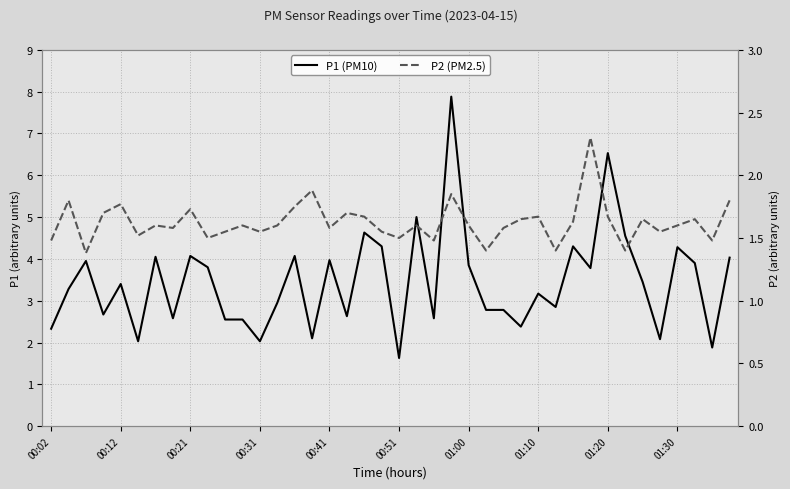

Reading left to right, list all the values displayed in this chart.

P1 (PM10): 2.3	3.3	4.0	2.7	3.4	2.0	4.0	2.6	4.1	3.8	2.5	2.5	2.0	3.0	4.1	2.1	4.0	2.6	4.6	4.3	1.6	5.0	2.6	7.9	3.9	2.8	2.8	2.4	3.2	2.9	4.3	3.8	6.5	4.5	3.5	2.1	4.3	3.9	1.9	4.0
P2 (PM2.5): 1.5	1.8	1.4	1.7	1.8	1.5	1.6	1.6	1.7	1.5	1.6	1.6	1.6	1.6	1.8	1.9	1.6	1.7	1.7	1.6	1.5	1.6	1.5	1.9	1.6	1.4	1.6	1.6	1.7	1.4	1.6	2.3	1.7	1.4	1.6	1.6	1.6	1.6	1.5	1.8